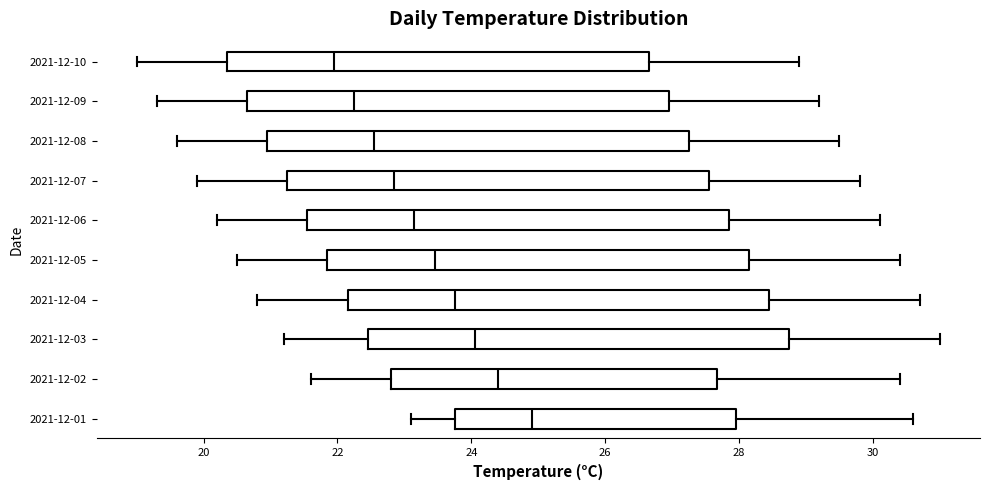

Which box's median line is the furthest to the right?

2021-12-01